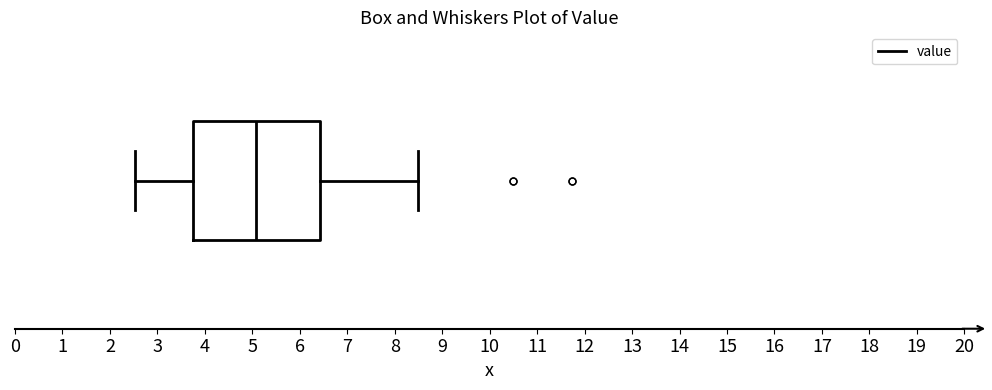

Where does the left whisker of the box end on the x-axis? The values are not printed on the chart, so give them approximately, as read against the axis.

2.5